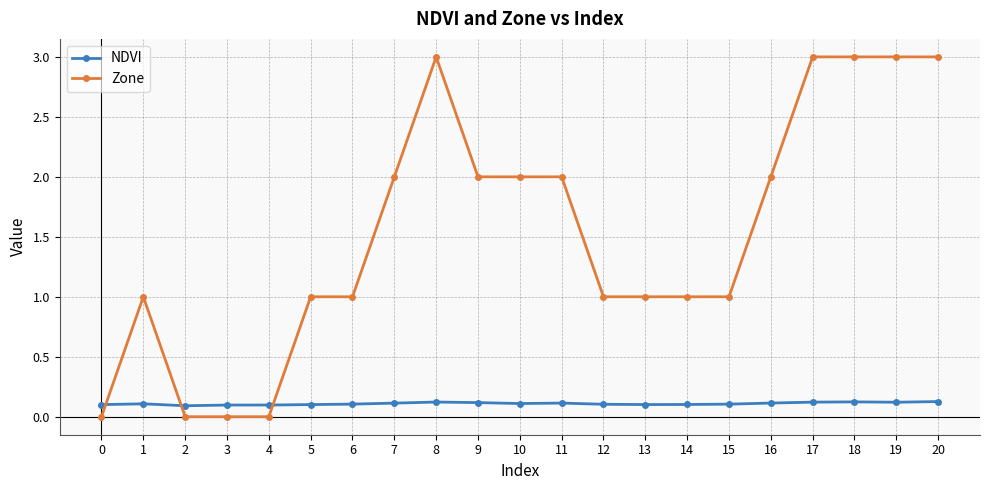

What is the average value of the NDVI series?

0.1